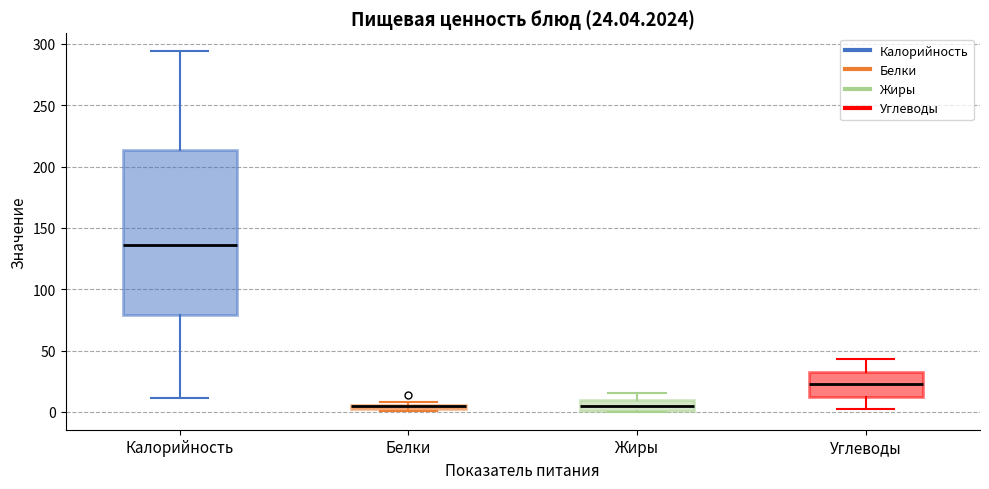

Which box is the tallest, from its lower edge to its upper edge?

Калорийность